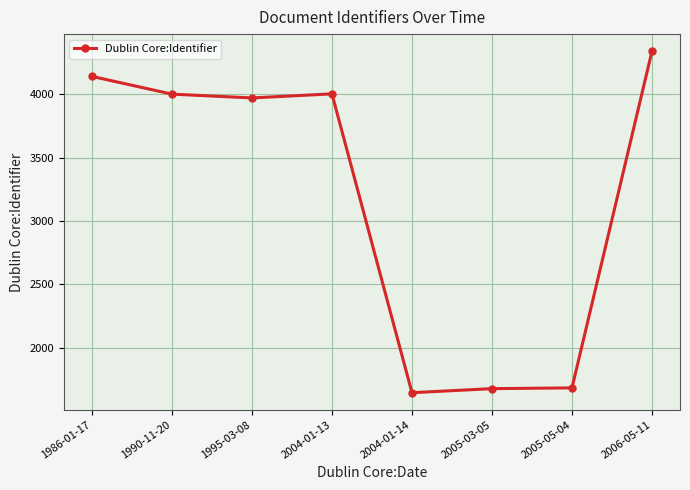

At which category does the chart reach its peak across all series?

2006-05-11